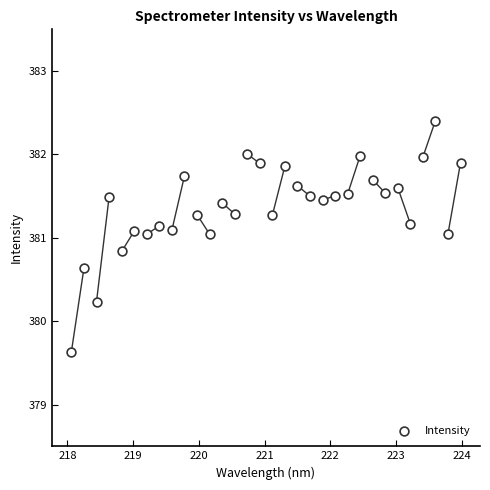

What is the range of Y values (max minus min)?

2.8